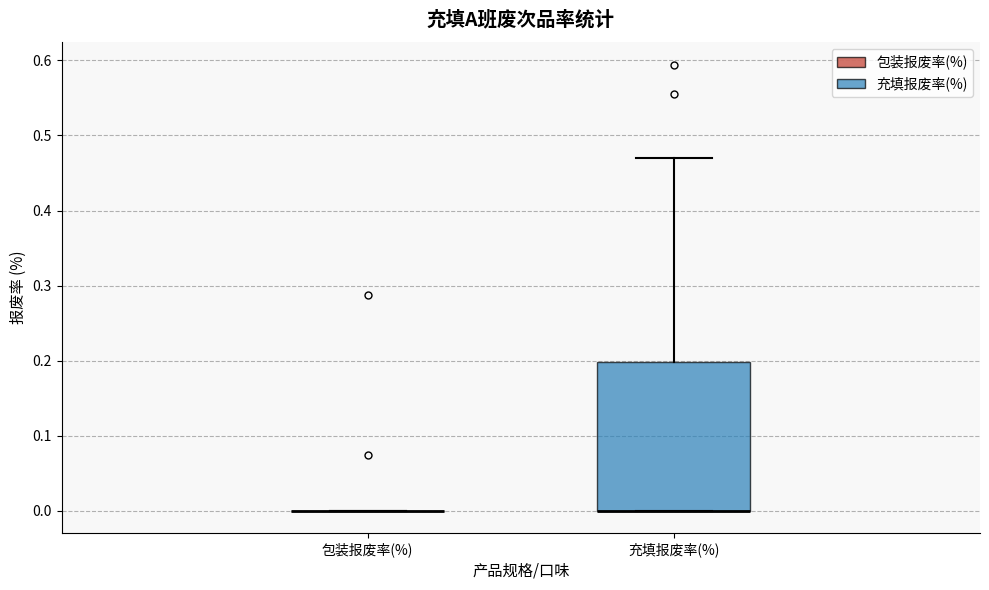

Comparing the boxes themselves (not the whiskers), which one is the tallest?

充填报废率(%)